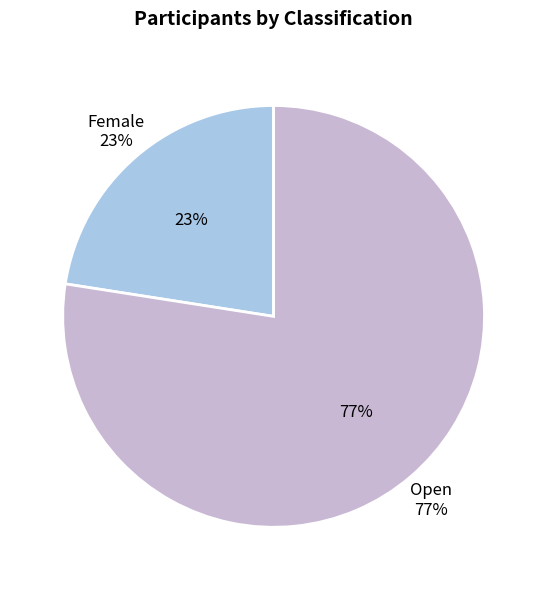

Between Female and Open, which is larger?

Open